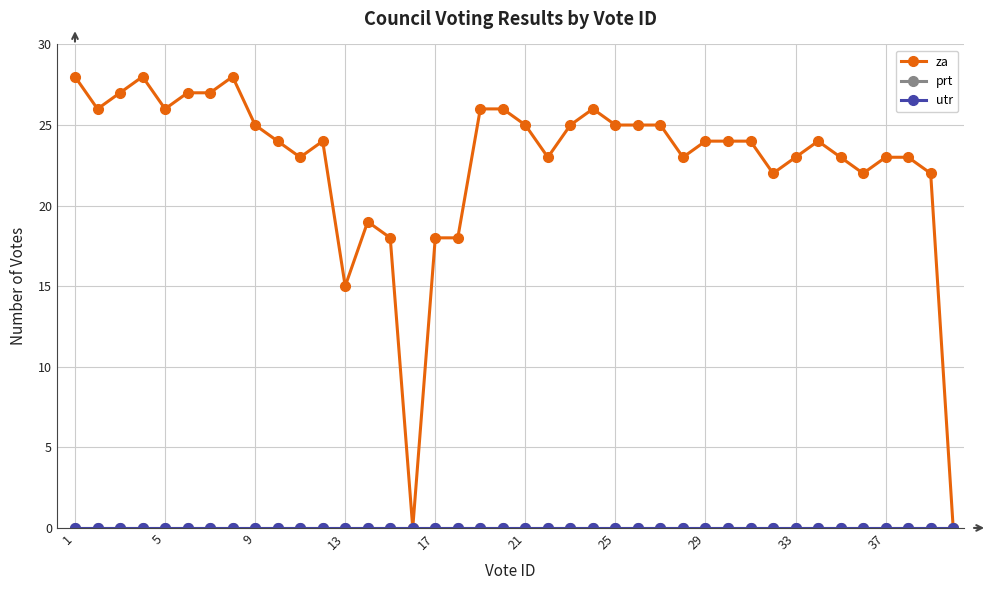

Does the chart display data point markers on the line(s)?

Yes